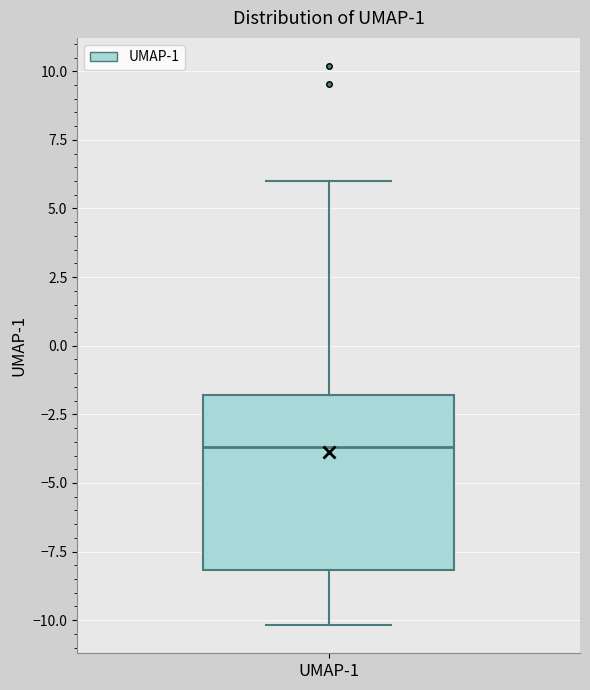

Where does the lower whisker of the box for UMAP-1 end on the y-axis? The values are not printed on the chart, so give them approximately, as read against the axis.

-10.0